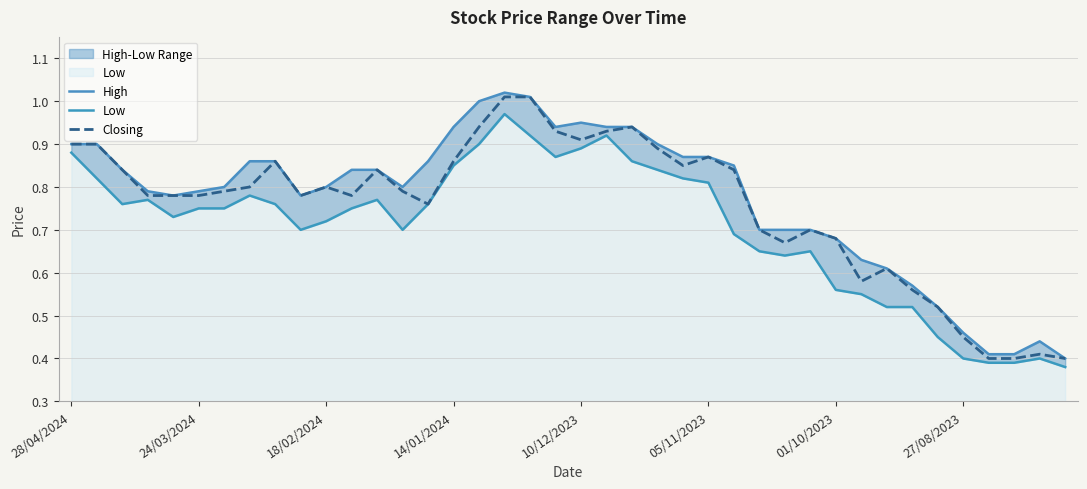

What is the difference between the maximum and minimum values in the Low series?

0.6